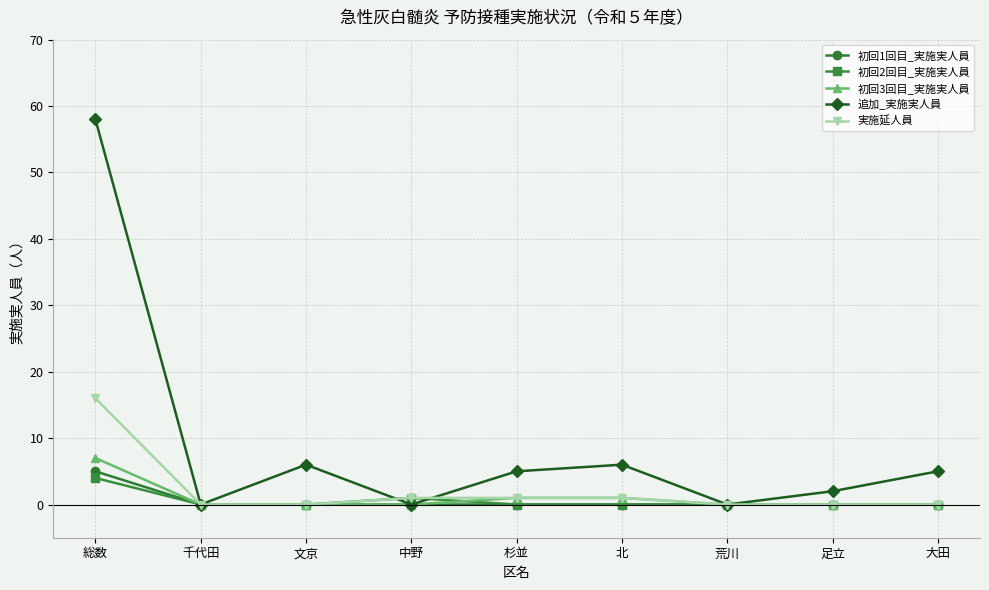

Is it true that 追加_実施実人員 equals 5 at 杉並?

True